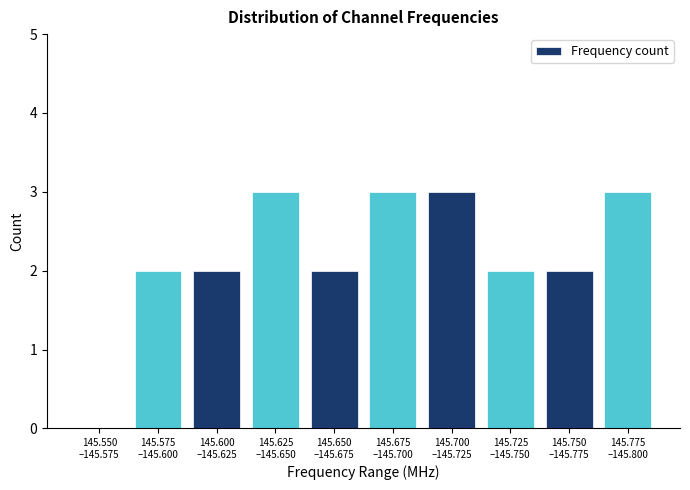

What is the maximum value shown in the chart?

3